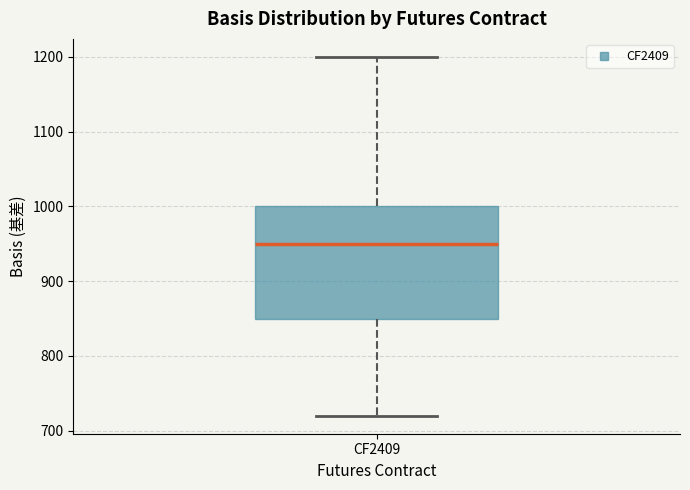

Transcribe this box plot: give where the median line is, the range the box spans, and where the two whiskers end, as read against the y-axis. The values are not printed on the chart, so give them approximately, as read against the axis.

median 950, box 850 to 1000, whiskers 720 to 1200